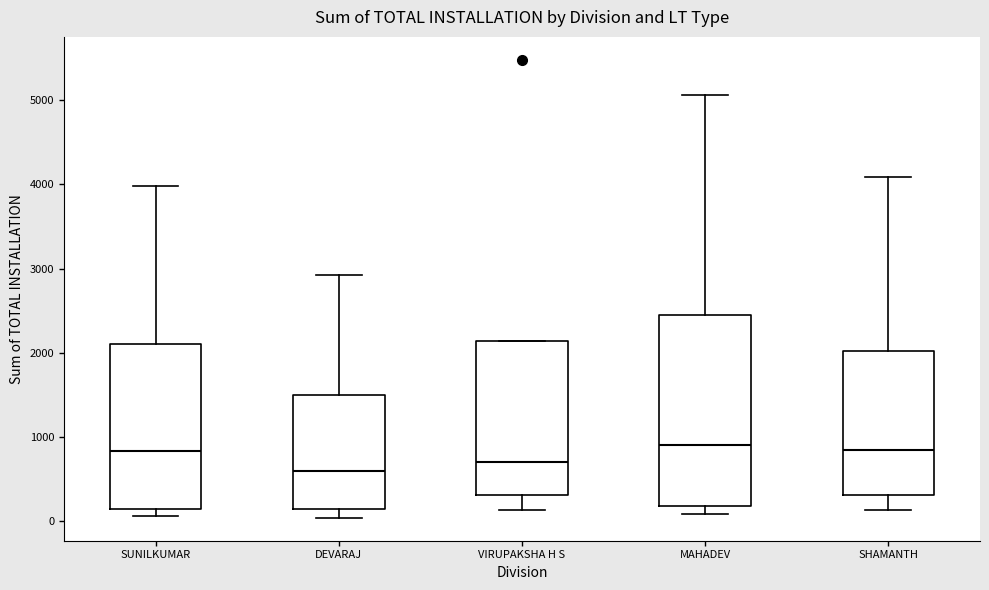

Reading left to right, transcribe this box plot: for each box, give where its median line is, the range the box spans, and where its two whiskers end, as read against the y-axis. The values are not printed on the chart, so give them approximately, as read against the axis.

SUNILKUMAR: median 800, box 100 to 2100, whiskers 100 (just below the box's lower edge) to 4000
DEVARAJ: median 600, box 100 to 1500, whiskers 0 to 2900
VIRUPAKSHA H S: median 700, box 300 to 2100, whiskers 100 to 2100
MAHADEV: median 900, box 200 to 2400, whiskers 100 to 5100
SHAMANTH: median 900, box 300 to 2000, whiskers 100 to 4100